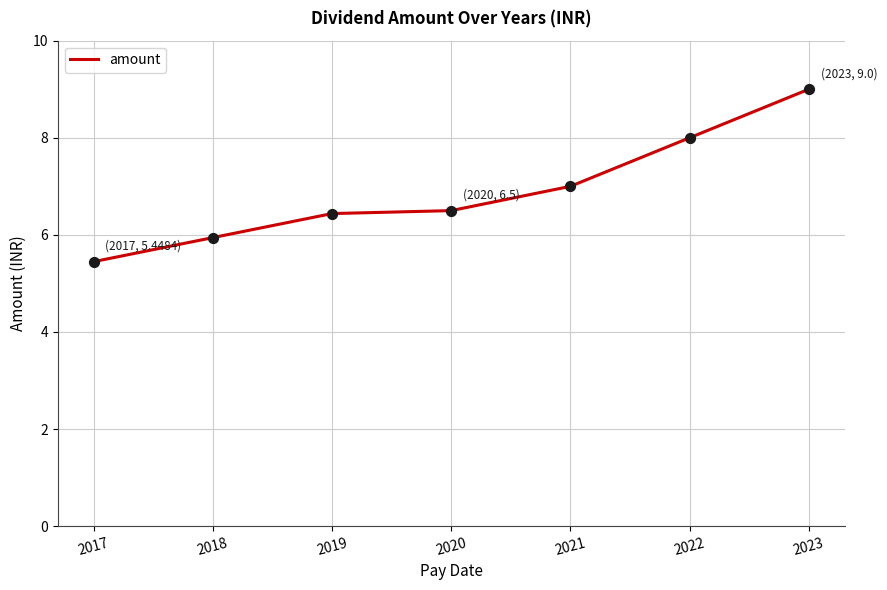

Approximately how many times larger is the value at 2020 compared to 2017?

1.2